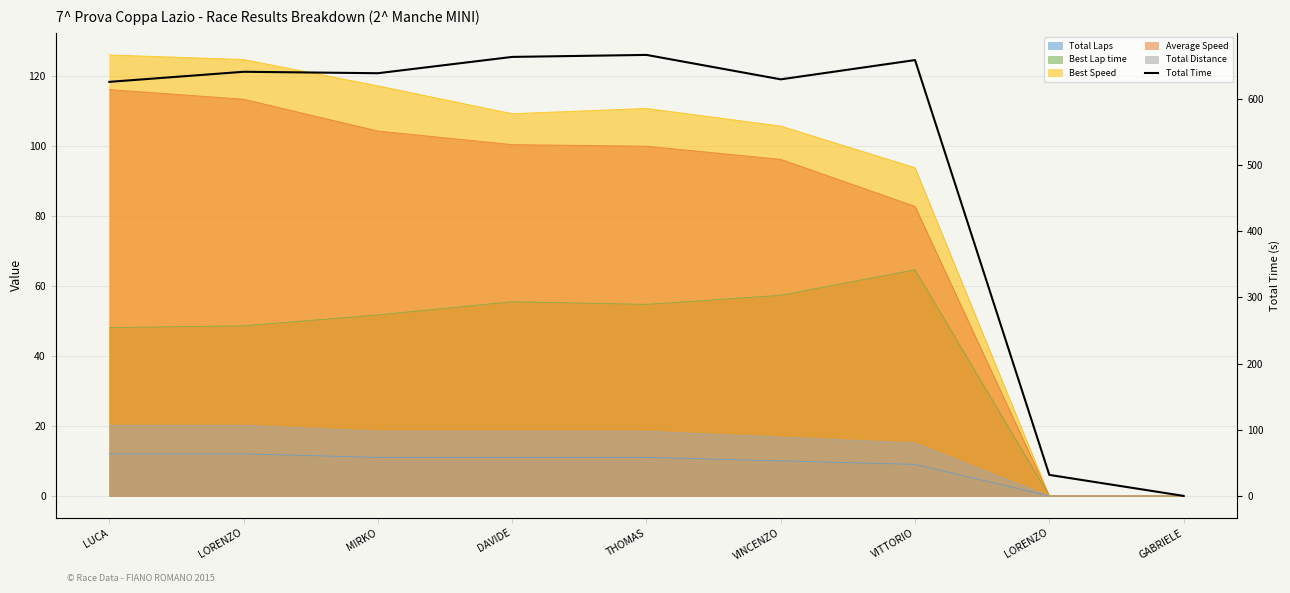

Rank the categories by value from lowest to highest.

GABRIELE, LORENZO, LUCA, VINCENZO, MIRKO, LORENZO, VITTORIO, DAVIDE, THOMAS